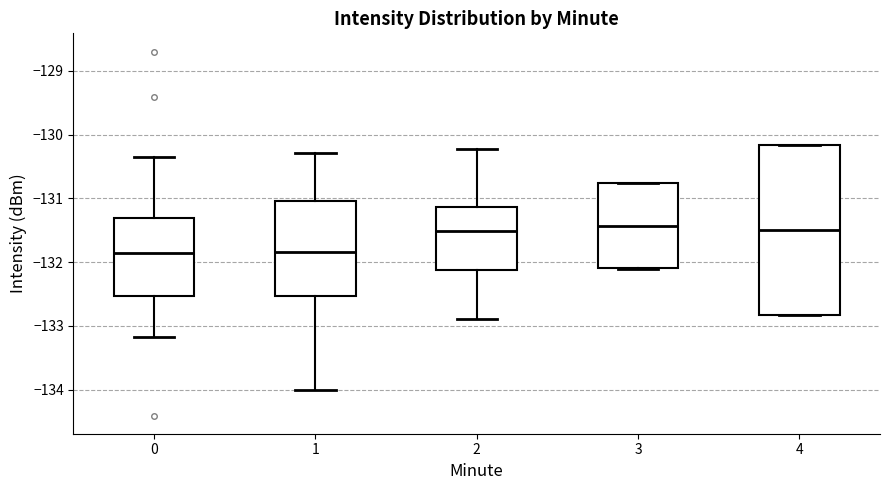

Which box is the tallest, from its lower edge to its upper edge?

4